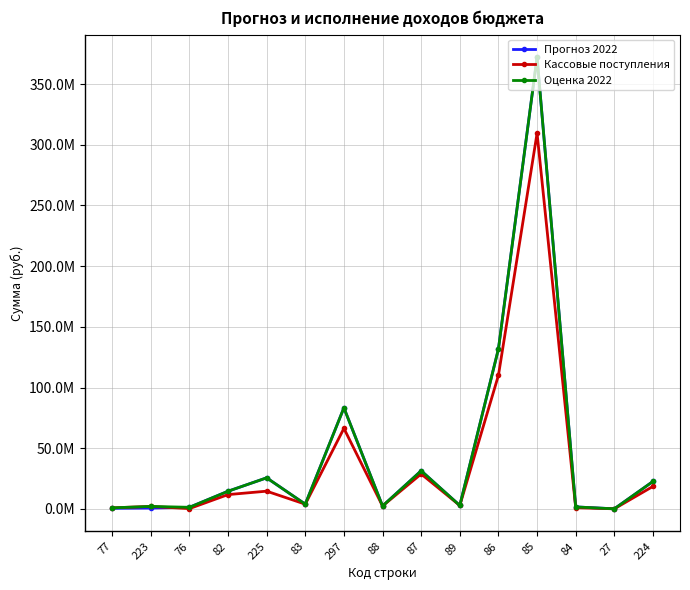

What is the maximum value shown in the chart?

372130302.6